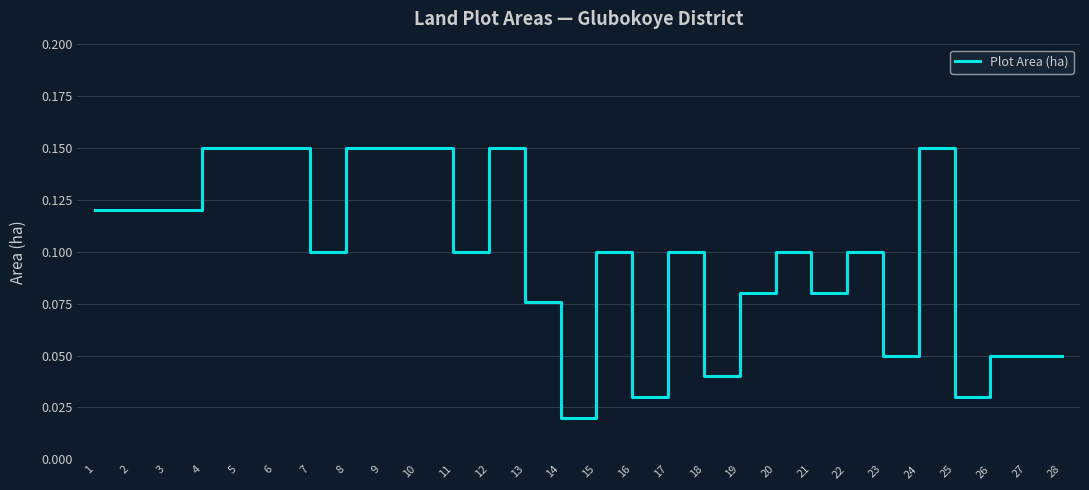

True or false: the data shows 0.1 at 13.

True